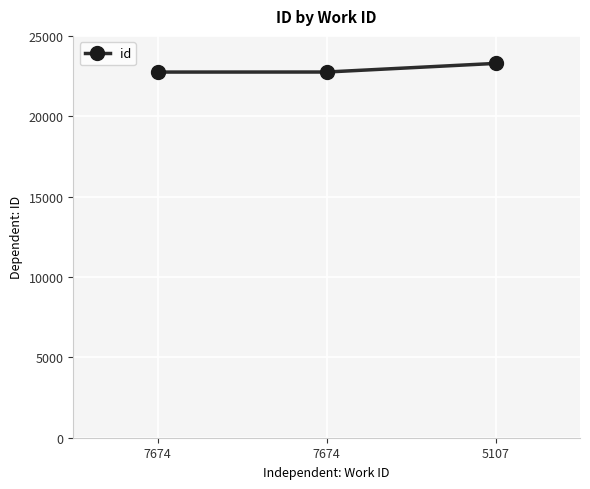

Reading left to right, what are all the values shown in this chart?

22749	22752	23288